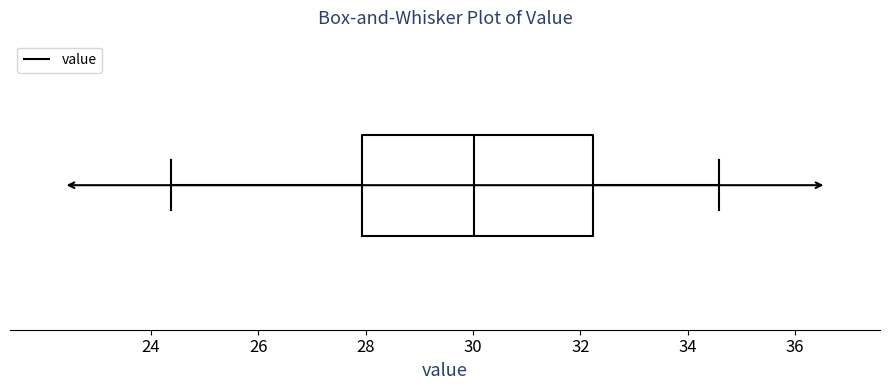

Transcribe this box plot: give where the median line is, the range the box spans, and where the two whiskers end, as read against the x-axis. The values are not printed on the chart, so give them approximately, as read against the axis.

median 30.0, box 28.0 to 32.2, whiskers 24.4 to 34.6